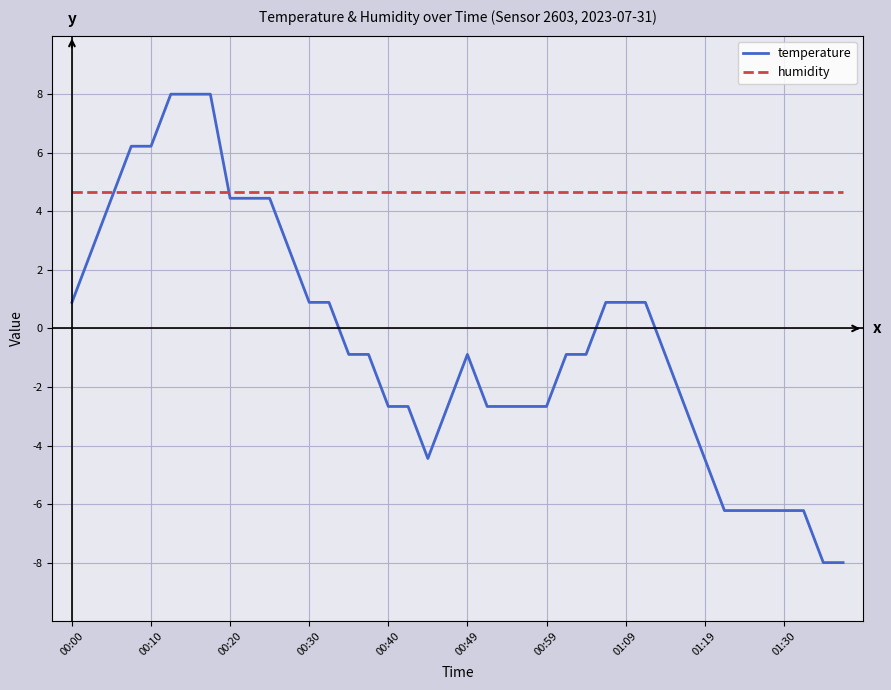

What is the difference between the maximum and minimum values in the temperature series?

16.0